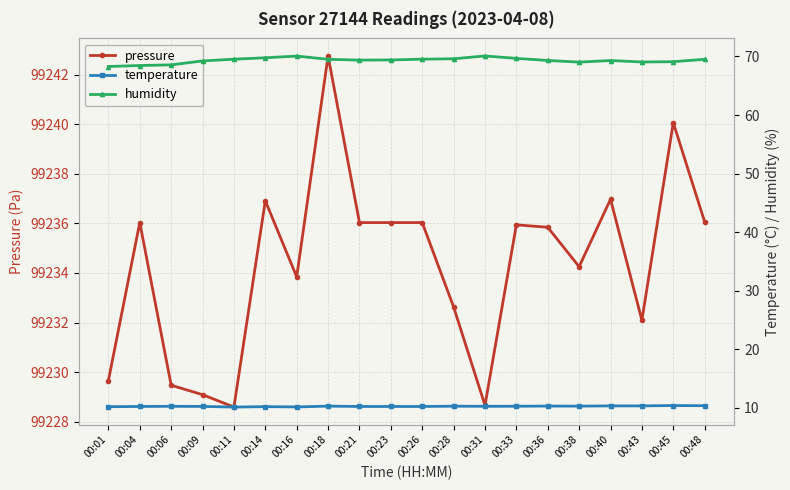

How many lines are shown in the chart?

3